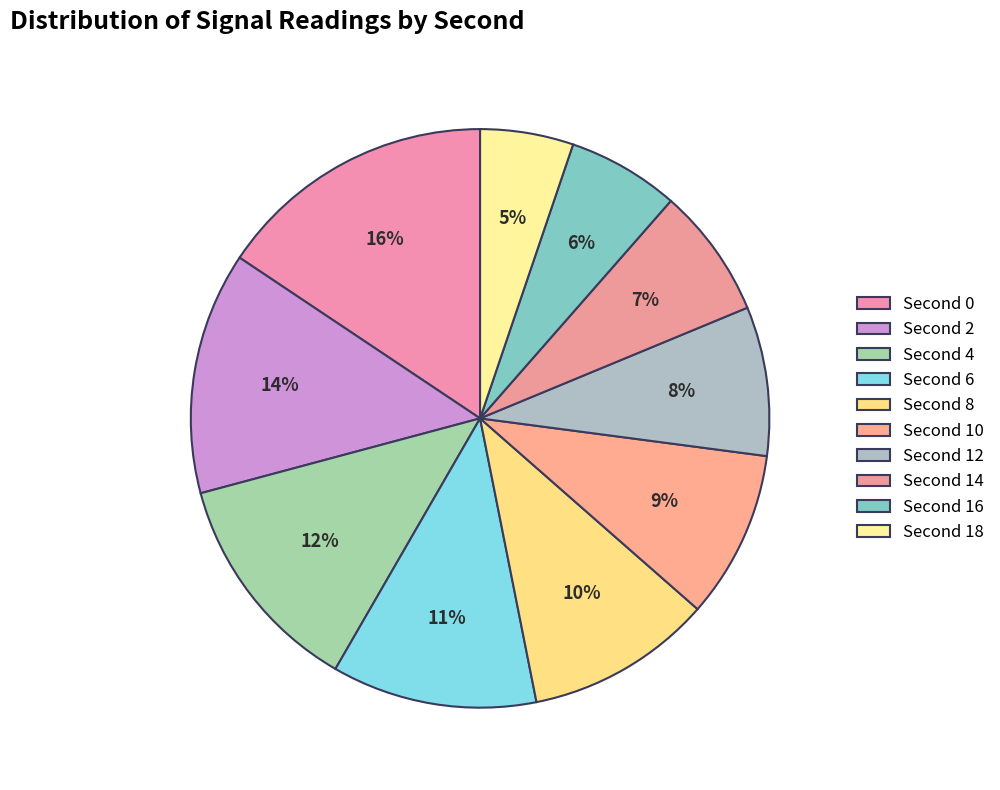

How many slices are in this pie chart?

10